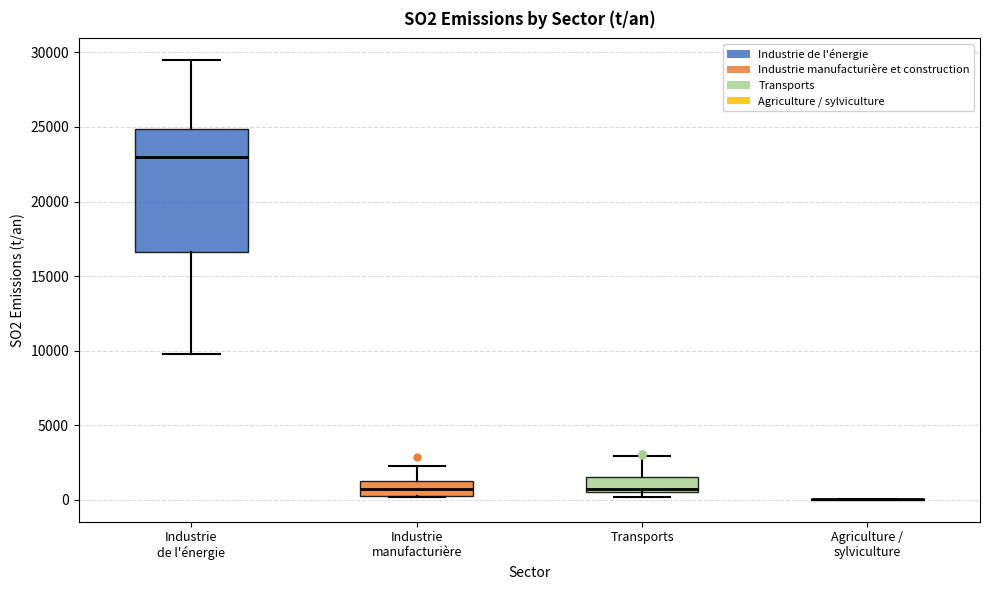

Which box is the tallest, from its lower edge to its upper edge?

Industrie de l'énergie